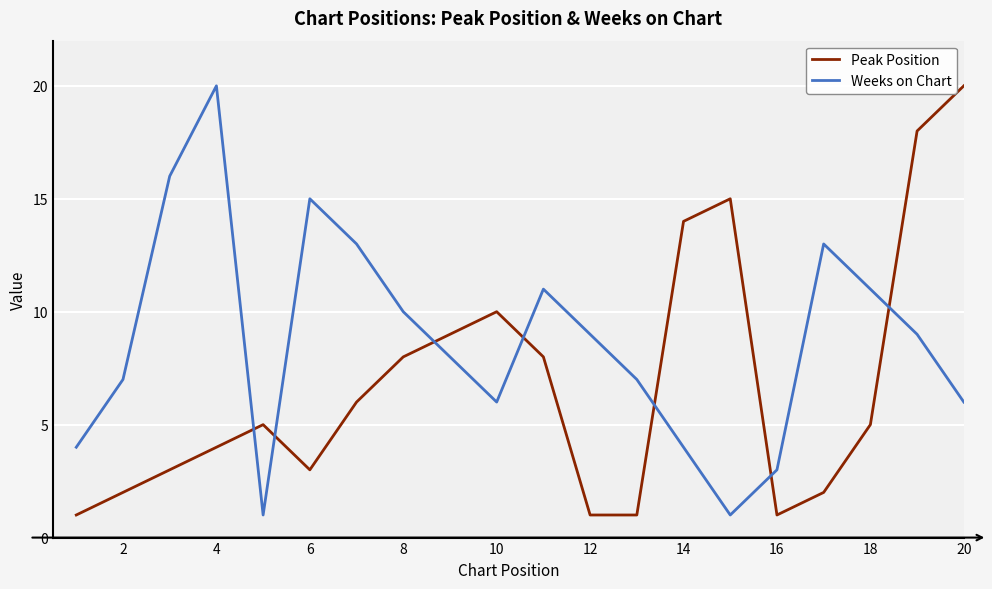

What is the maximum value for Weeks on Chart?

20